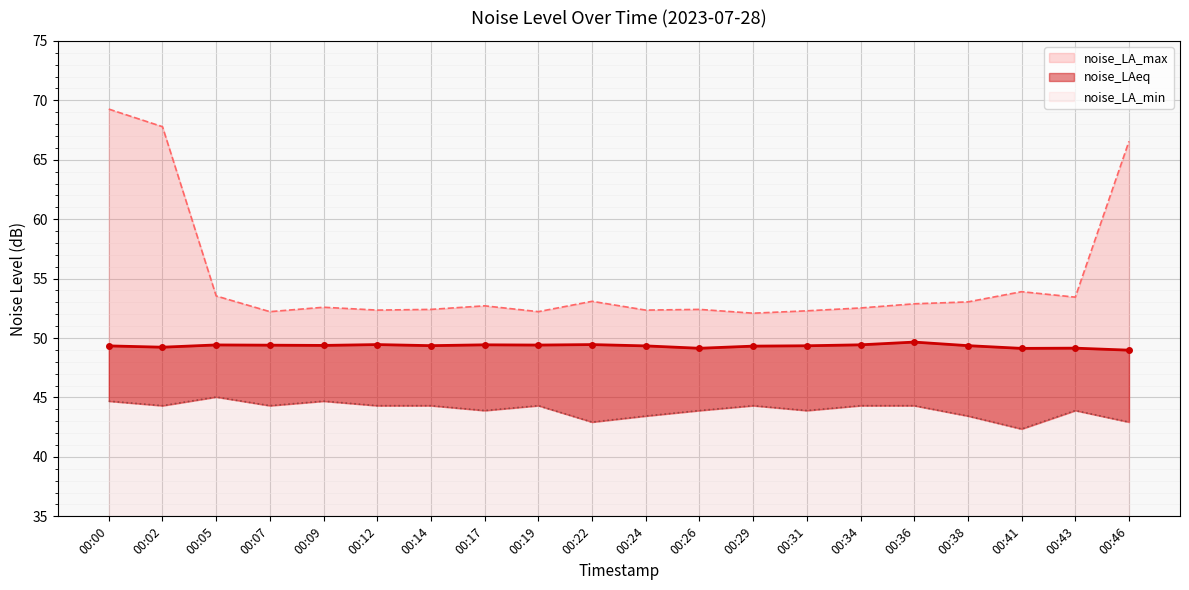

What is the average value of the noise_LA_max series?

55.0